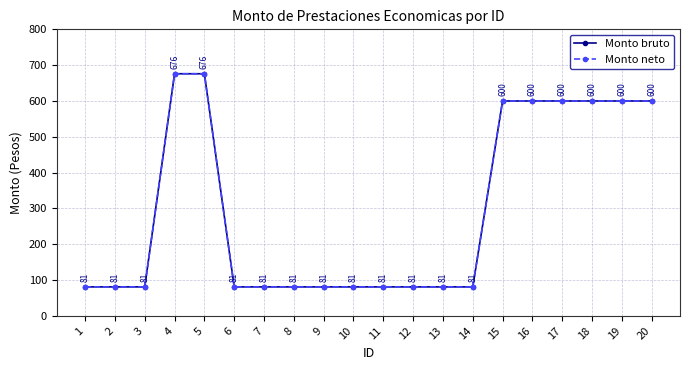

Does the chart have visible grid lines?

Yes